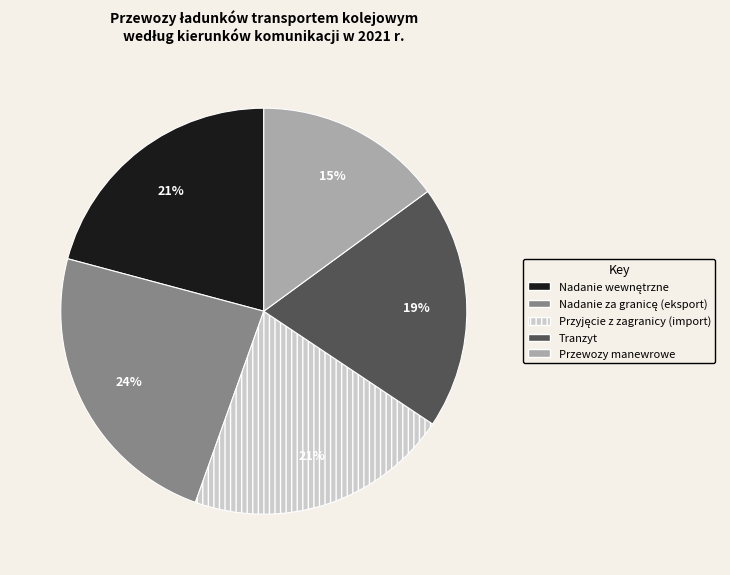

To the nearest percent, what is the average slice percentage?

20%